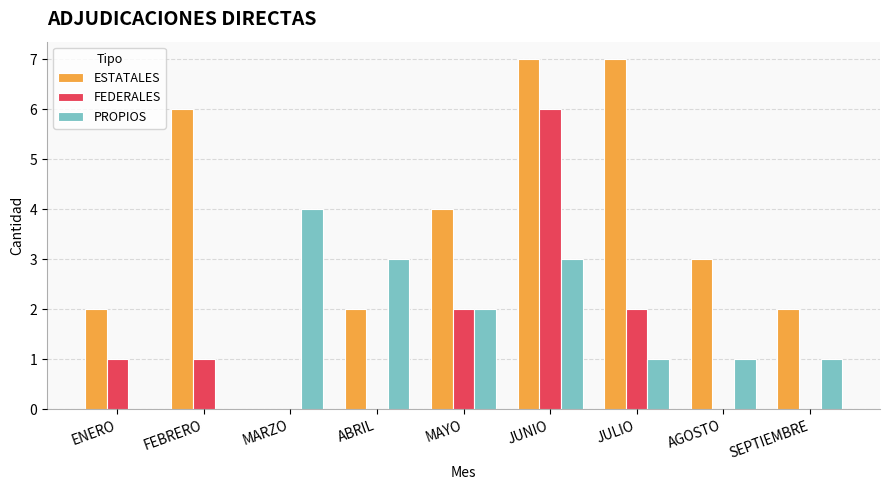

The ESTATALES series shows 7 at JULIO. True or false?

True